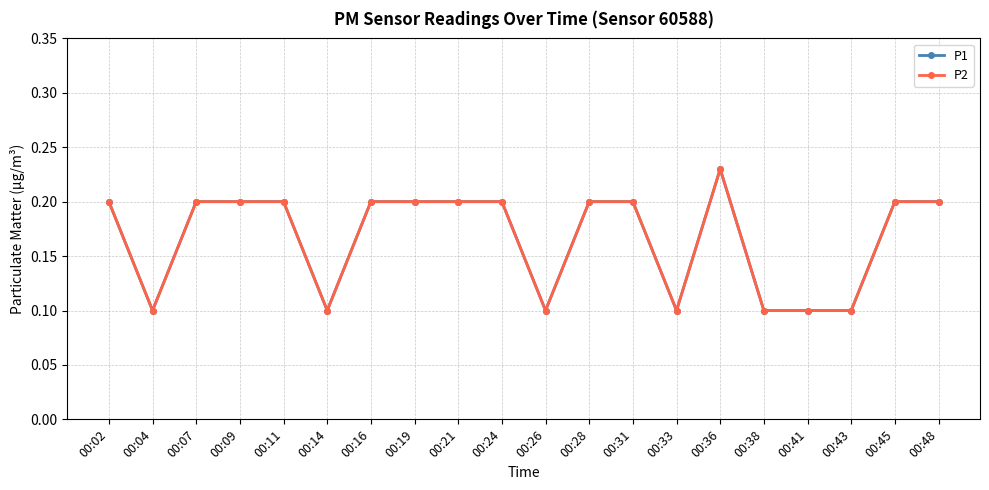

True or false: P2 and P1 intersect in this chart.

False